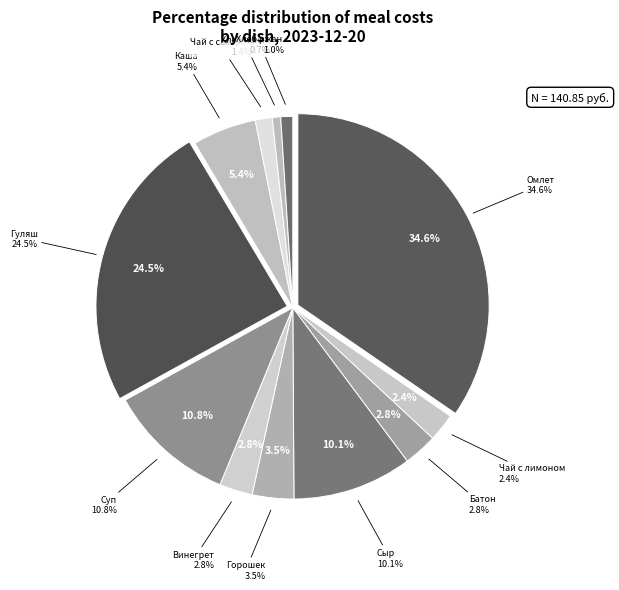

What percentage is the Чай с сахаром slice, to the nearest percent?

1%